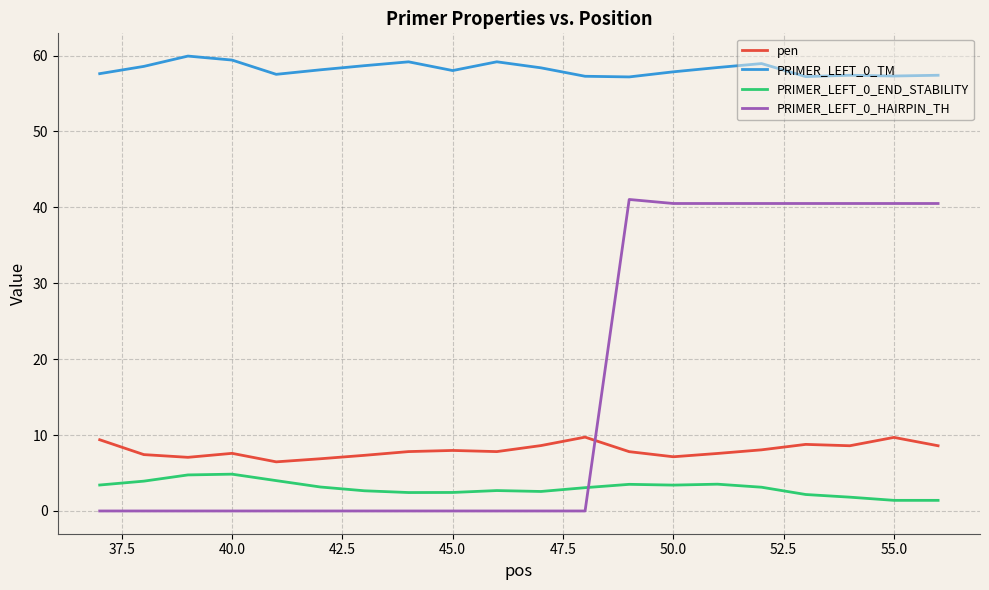

How many lines are shown in the chart?

4